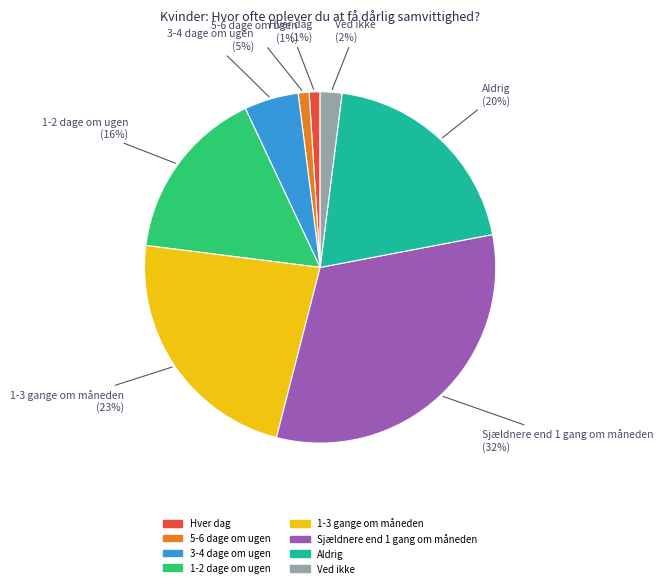

To the nearest percent, what percentage of the pie is 3-4 dage om ugen?

5%